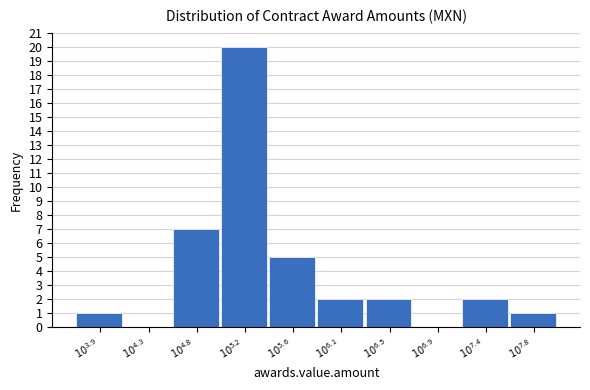

What is the greatest value displayed?

20